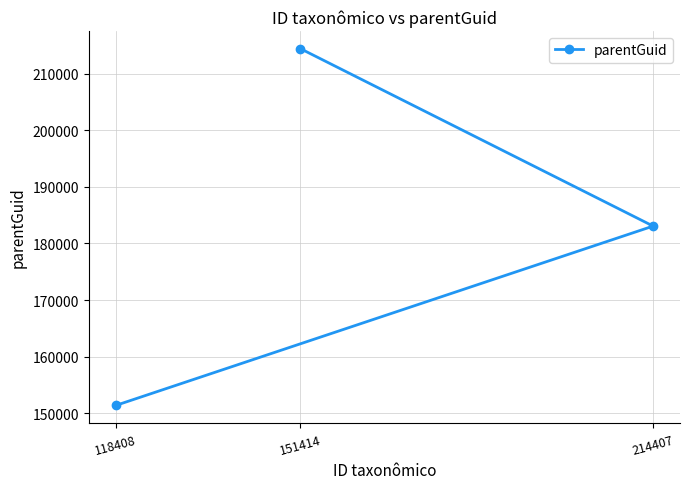

The chart shows a value of 230639 at 118408. True or false?

False